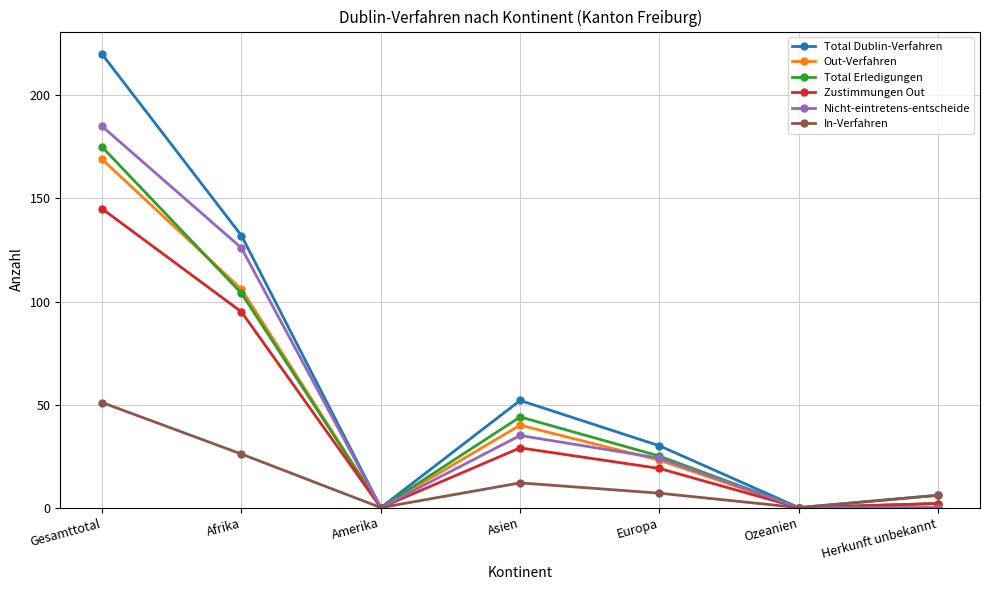

What is the sum of all Nicht-eintretens-entscheide values?

370